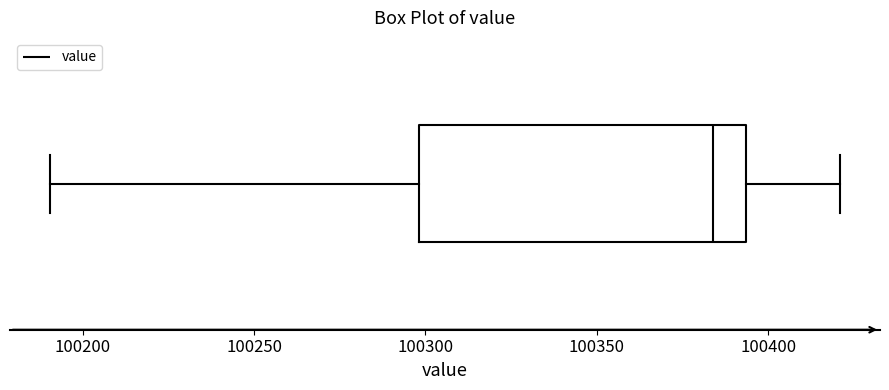

Read this box plot against the x-axis: the position of the median line, the range covered by the box, and the ends of both whiskers. The values are not printed on the chart, so give them approximately, as read against the axis.

median 100385, box 100300 to 100395, whiskers 100190 to 100420